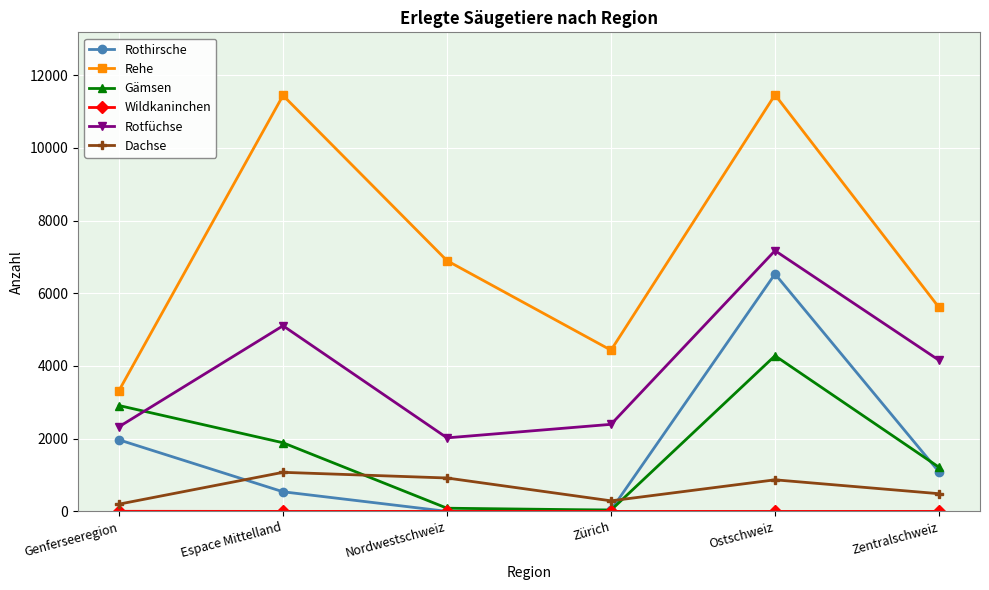

What is the total value across all series at Genferseeregion?

10737